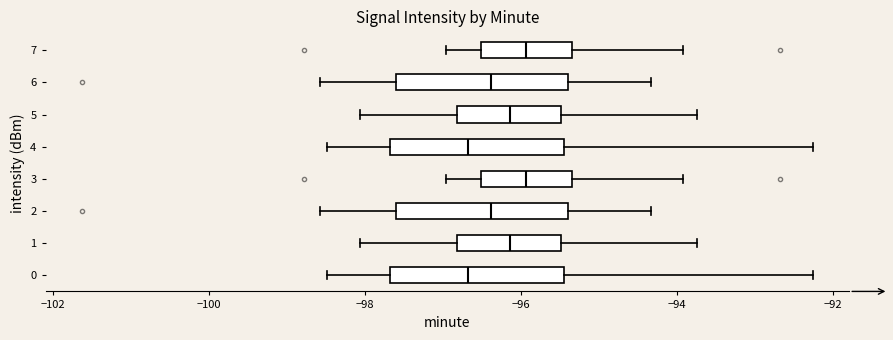

Where is the right edge of the box at y = 2 on the x-axis? The values are not printed on the chart, so give them approximately, as read against the axis.

-95.4